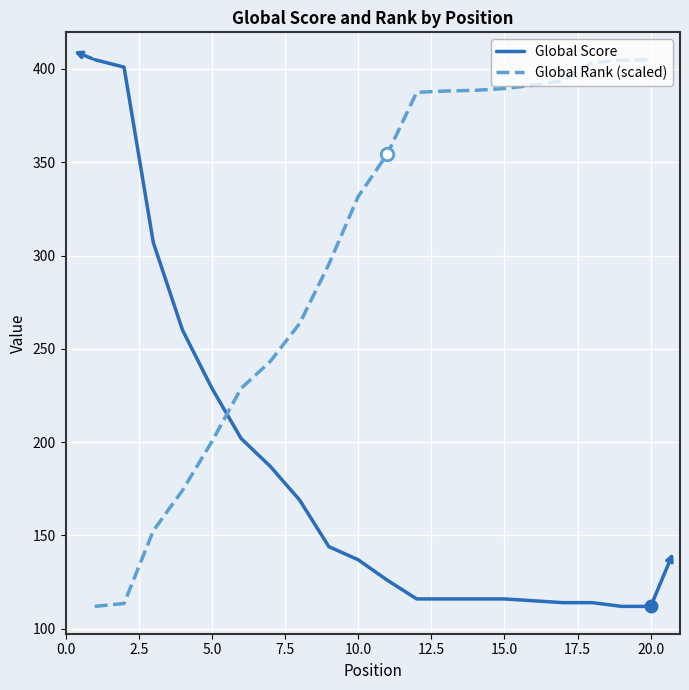

What is the maximum value shown in the chart?

405.0